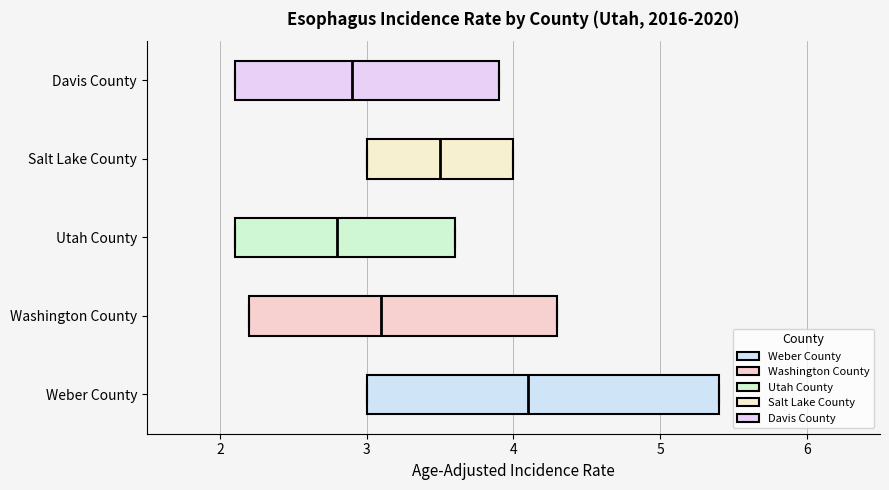

Where is the left edge of the box for Utah County on the x-axis? The values are not printed on the chart, so give them approximately, as read against the axis.

2.1